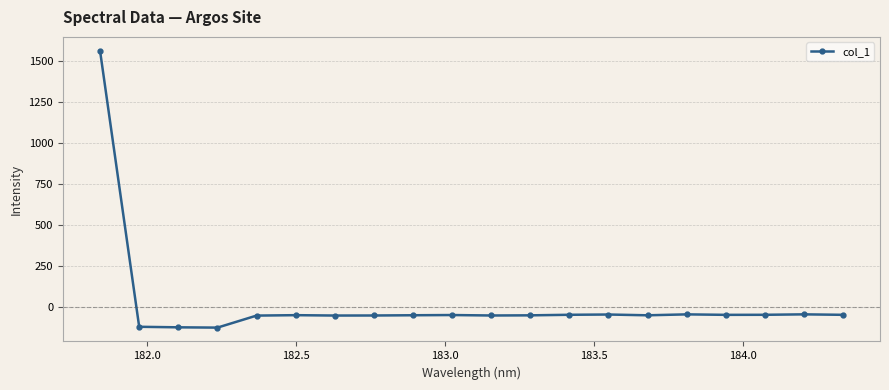

What is the difference between the maximum and minimum values?

1688.6